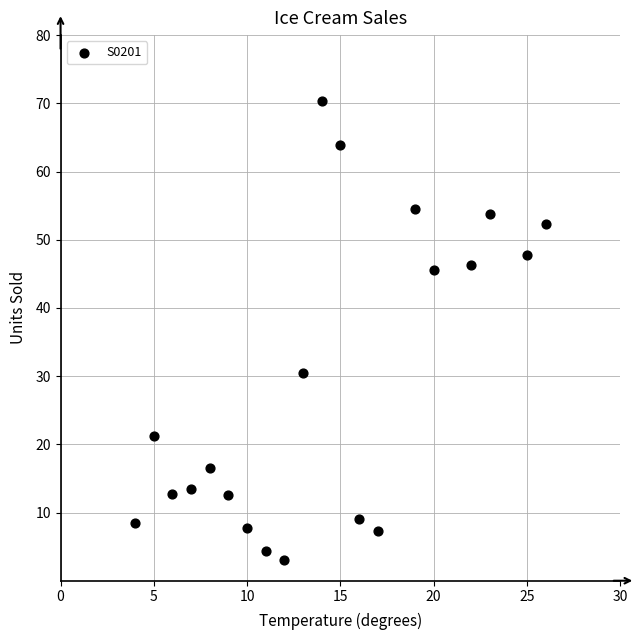

What is the range of X values (max minus min)?

22.0